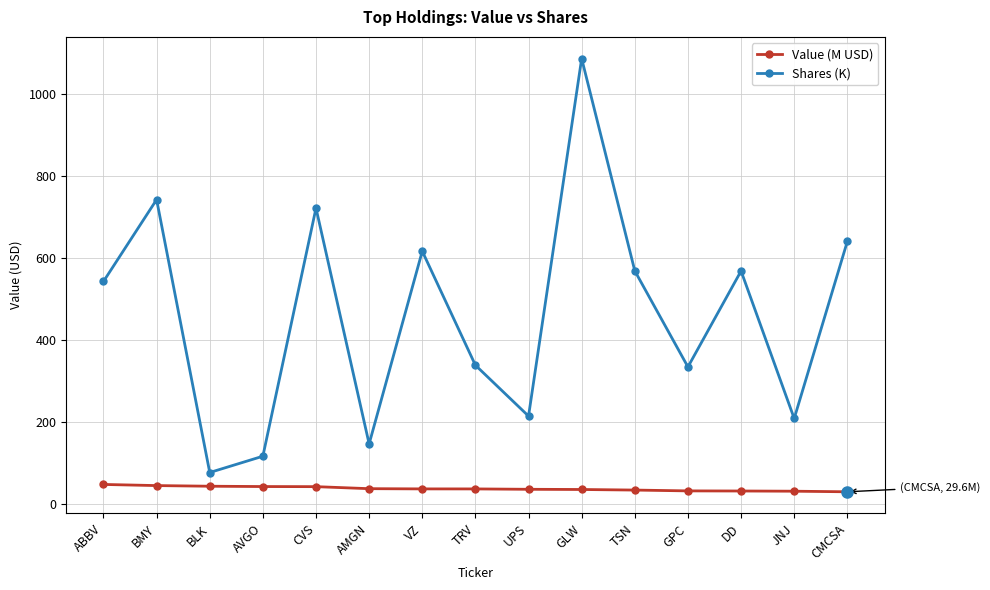

How many values in the Shares (K) series are below 542?

7